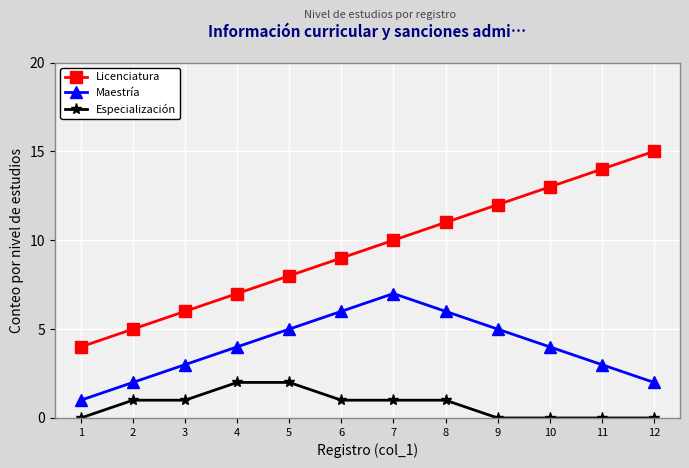

Rank the series at 9 from highest to lowest value.

Licenciatura, Maestría, Especialización